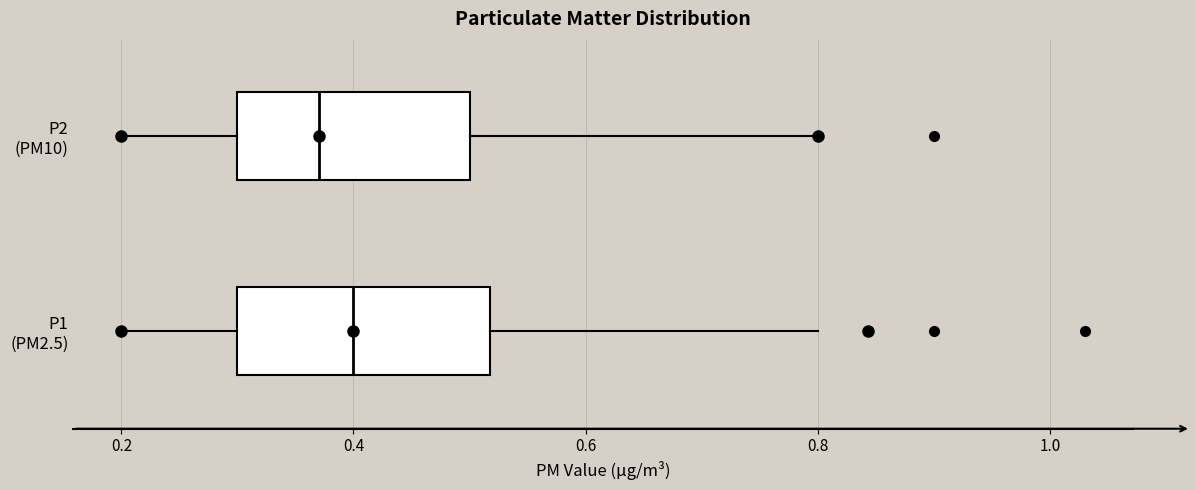

Reading bottom to top, transcribe this box plot: for each box, give where its median line is, the range the box spans, and where its two whiskers end, as read against the x-axis. The values are not printed on the chart, so give them approximately, as read against the axis.

P1 (PM2.5): median 0.40, box 0.30 to 0.52, whiskers 0.20 to 0.80
P2 (PM10): median 0.38, box 0.30 to 0.50, whiskers 0.20 to 0.80